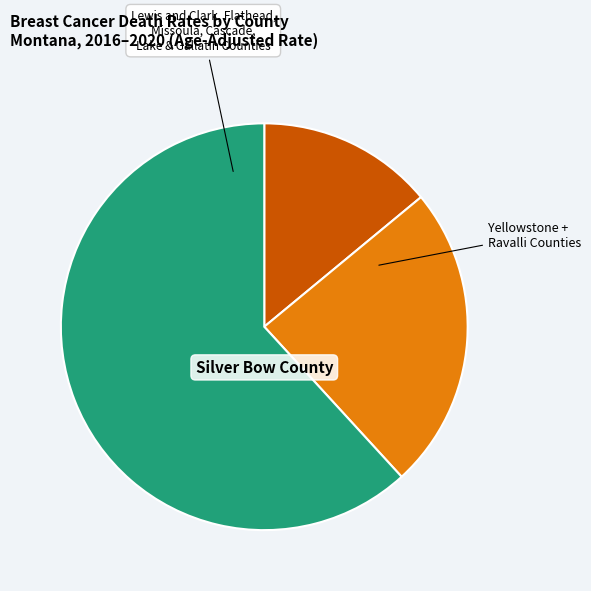

Is there a majority slice in this chart?

Yes